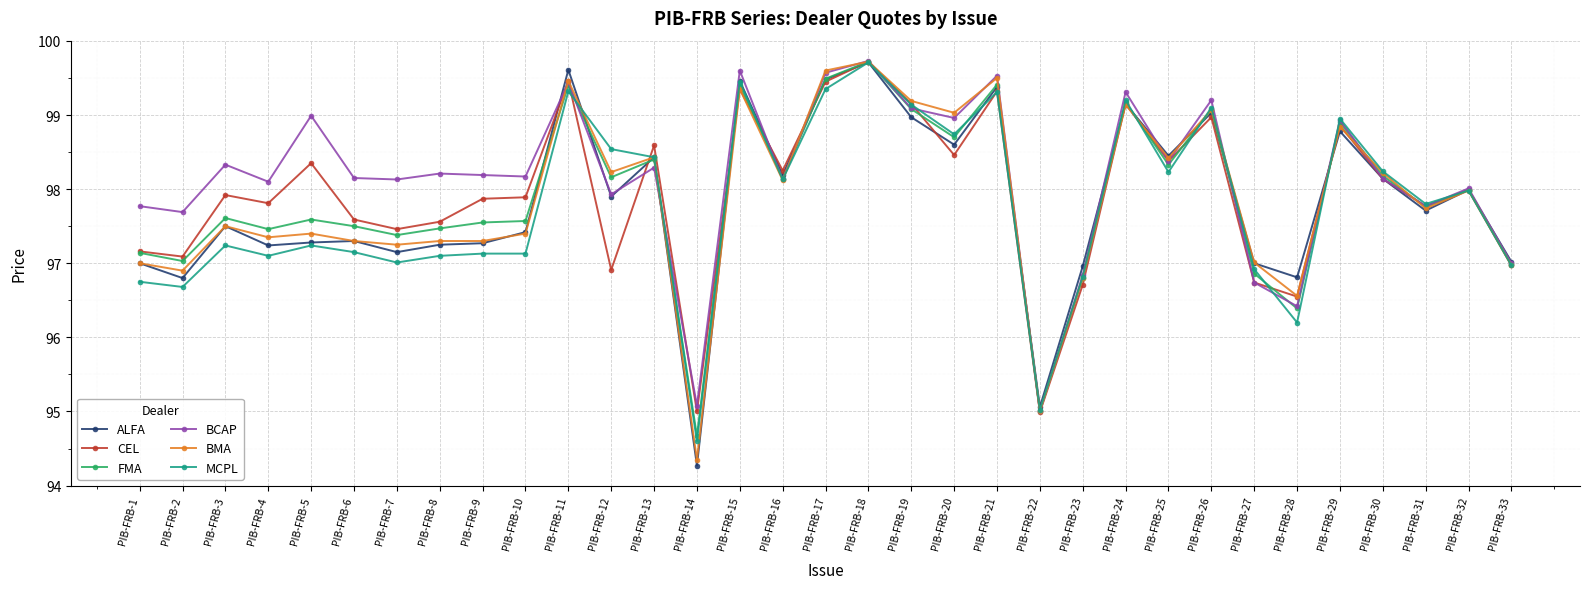

What is the highest value of the FMA series?

99.7